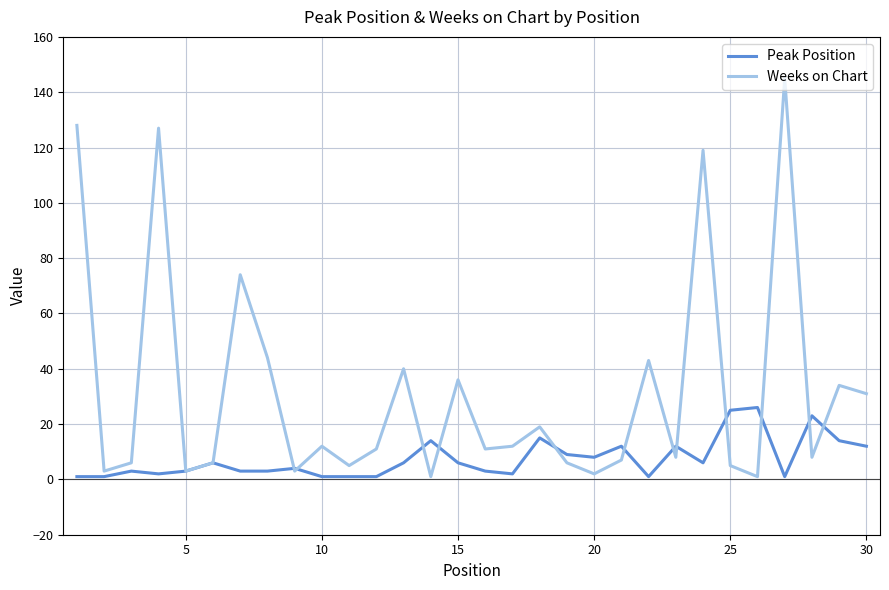

What is the average value of the Peak Position series?

7